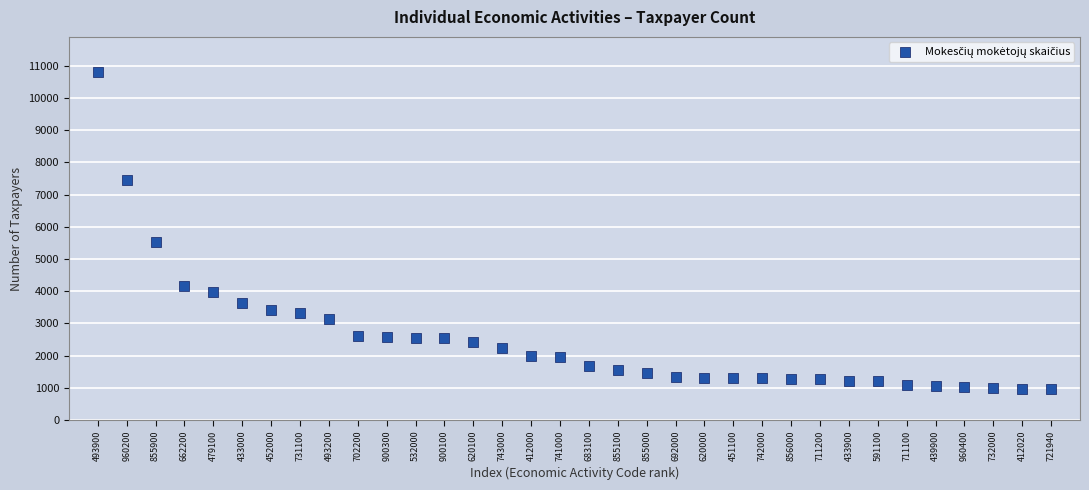

What is the range of X values (max minus min)?

33